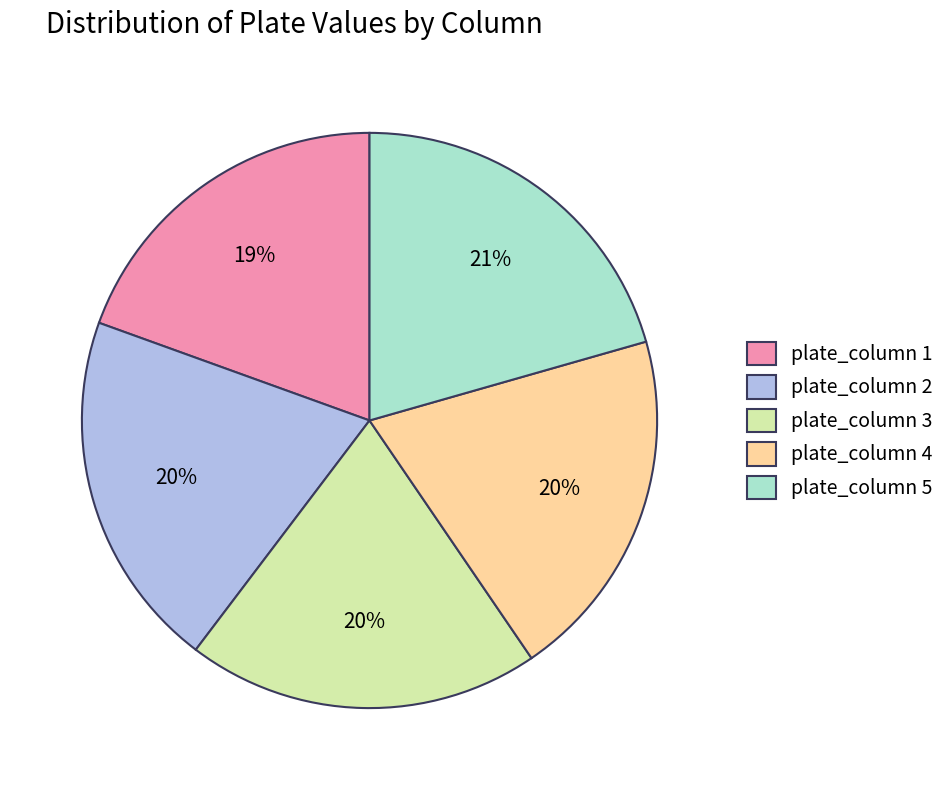

To the nearest percent, what portion does plate_column 4 represent?

20%